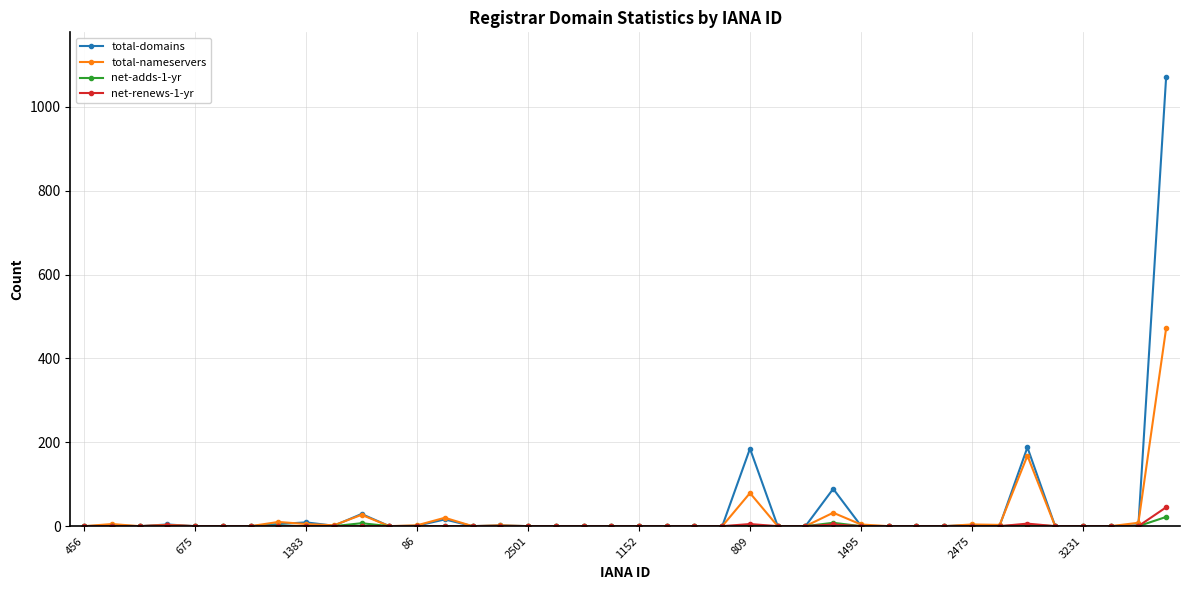

What is the maximum value shown in the chart?

1071